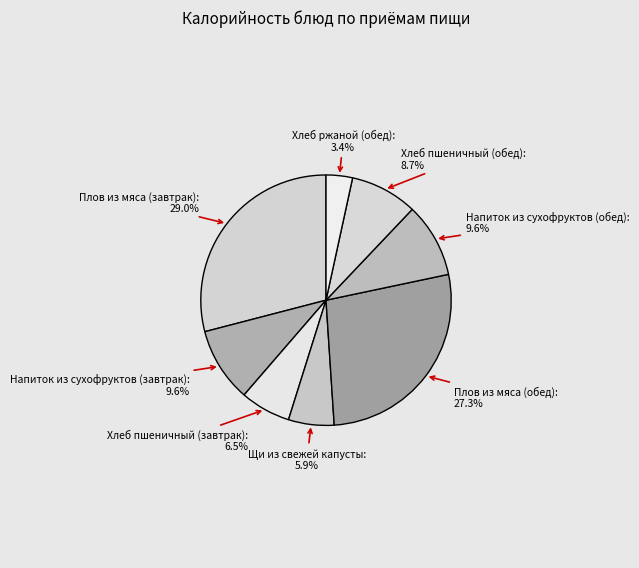

How much of the chart is everything except Напиток из сухофруктов (завтрак)?

90.4%